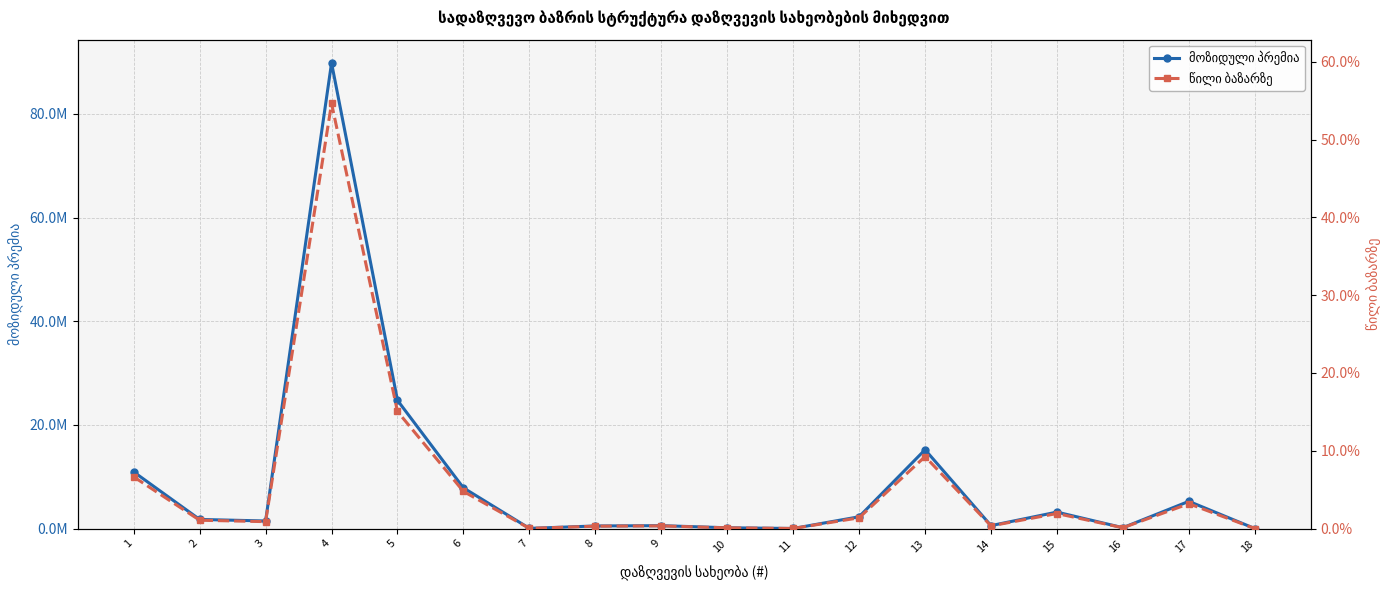

Which label corresponds to the largest value in the chart?

4